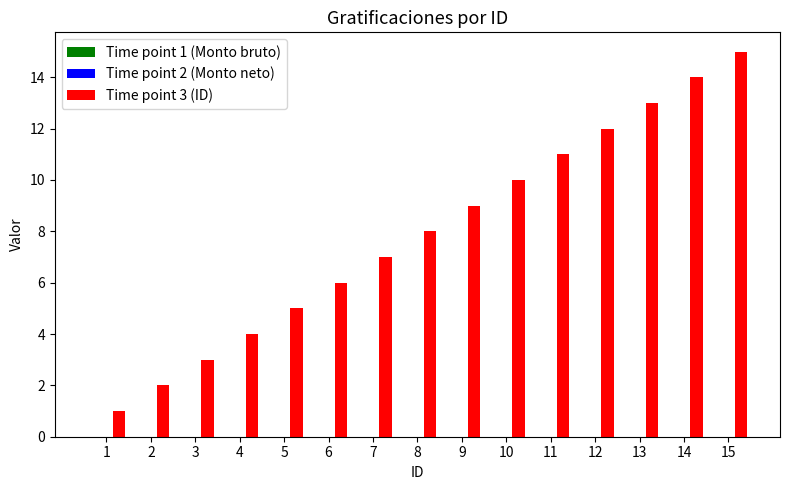

Are the bars horizontal?

No